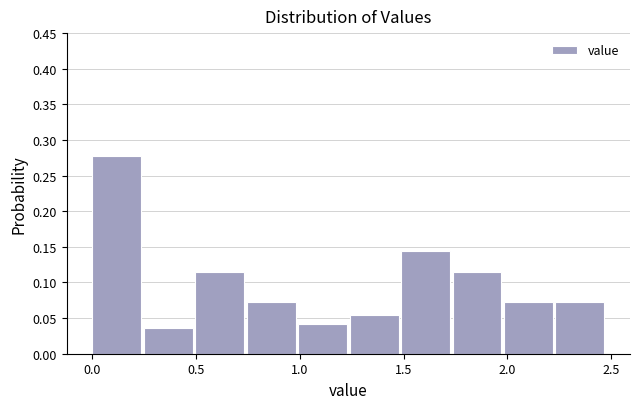

What is the height of the bar covering 0.00 to 0.25 on the x-axis? Neither the bar edges nor the heights are printed on the chart, so give them approximately, as read against the axes.

0.275